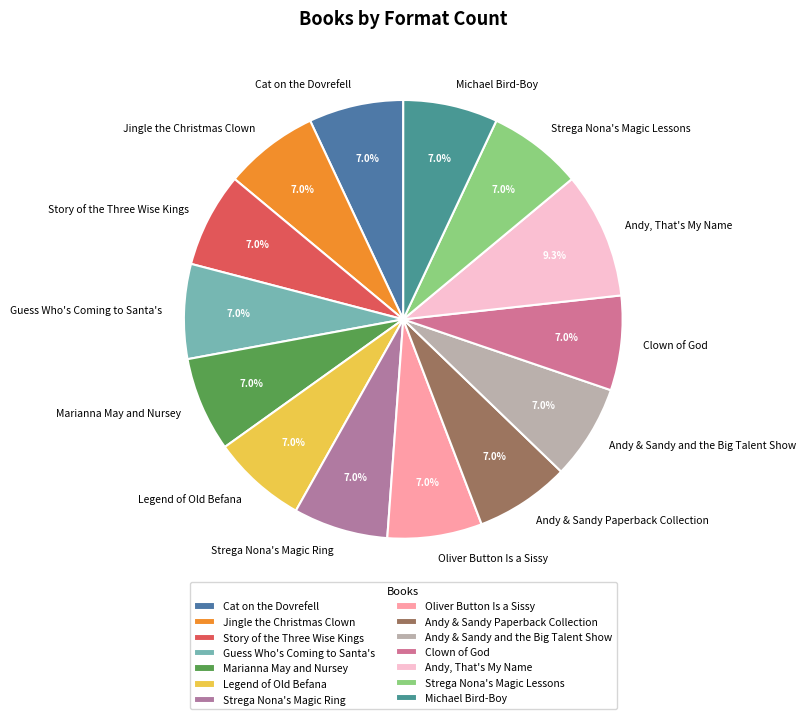

Which category has the biggest portion of the pie?

Andy, That's My Name